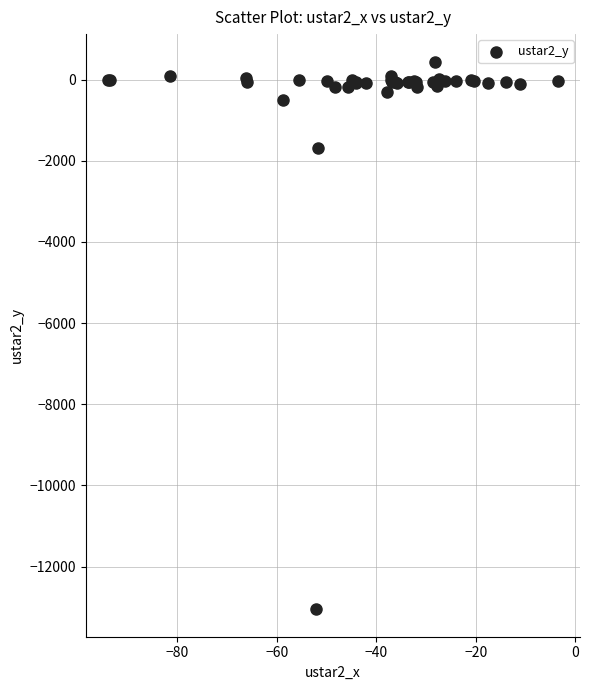

What Y value in the scatter plot is closest to -6304?

-1673.8